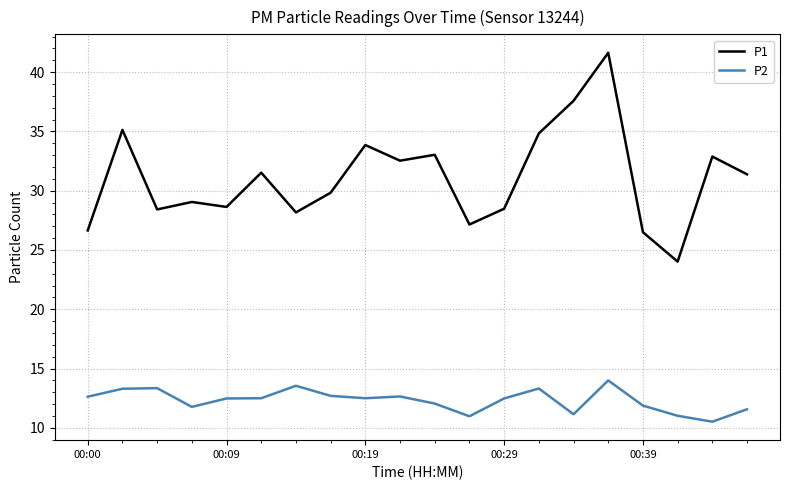

Which series has the widest spread of values?

P1